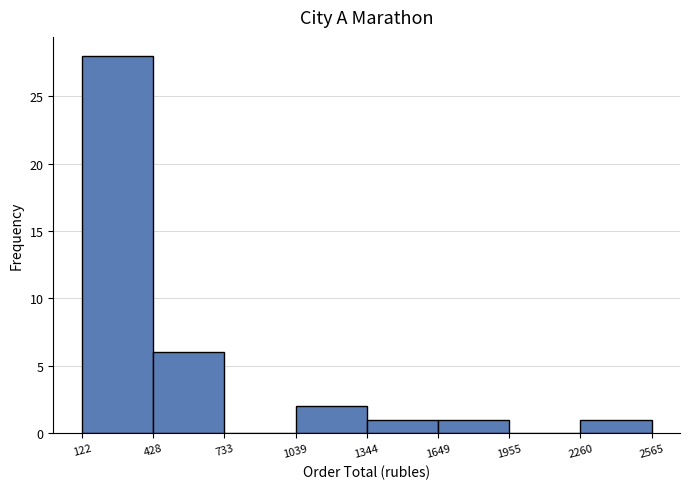

What is the height of the bar covering 428 to 733 on the x-axis? The values are not printed on the chart, so give them approximately, as read against the axis.

6